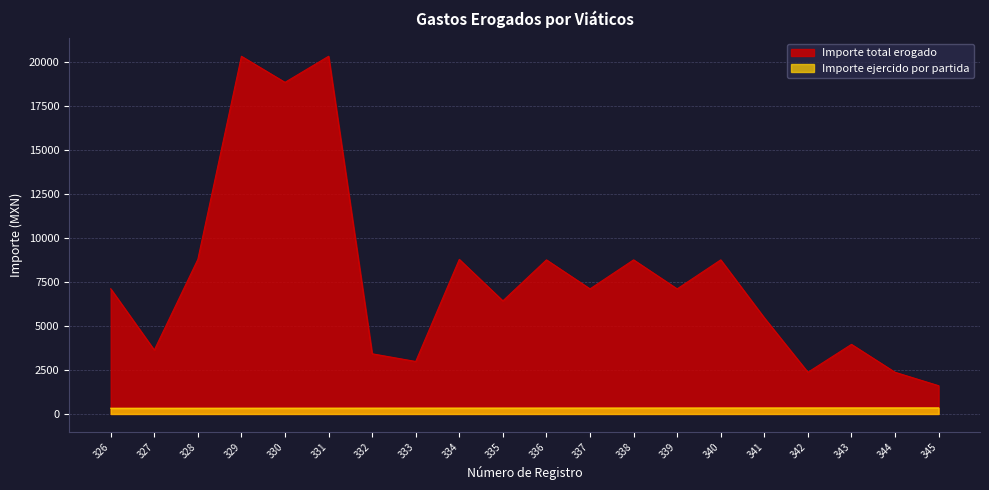

What is the difference between the Importe total erogado values at 339 and 330?

11752